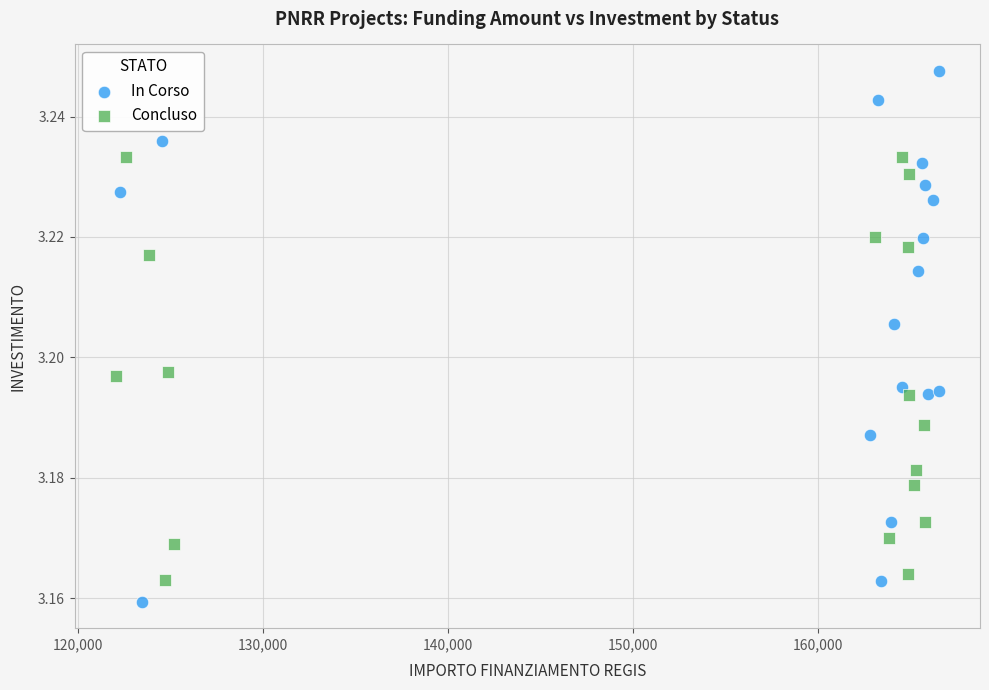

Which series contains the lowest Y value?

In Corso